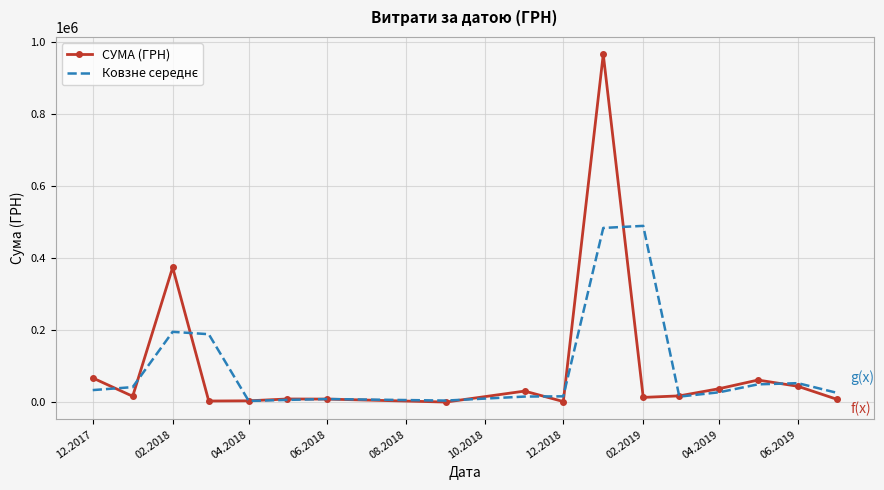

What is the greatest value displayed?

964853.5